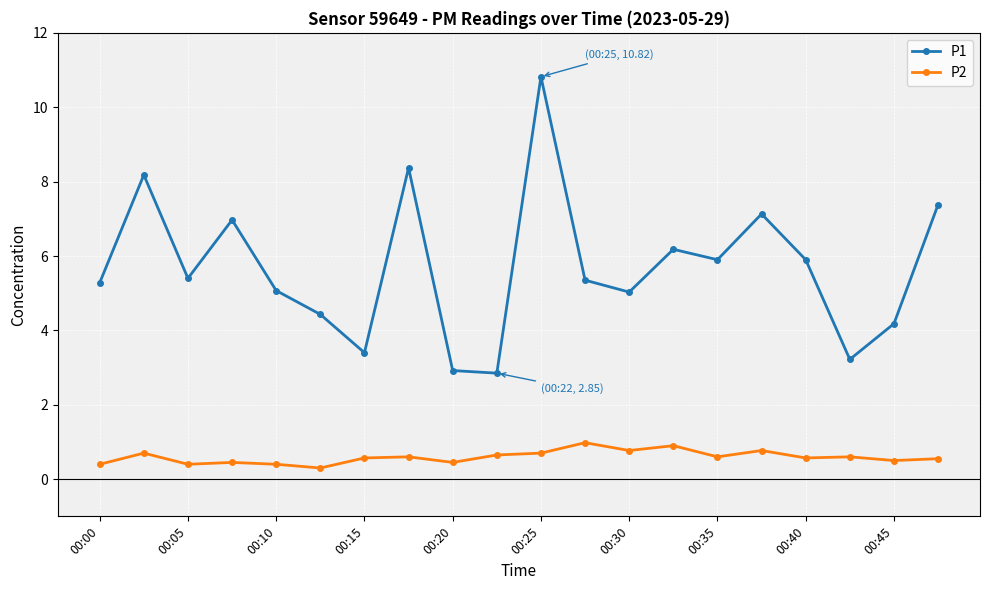

What is the difference between the maximum and minimum values in the P1 series?

8.0